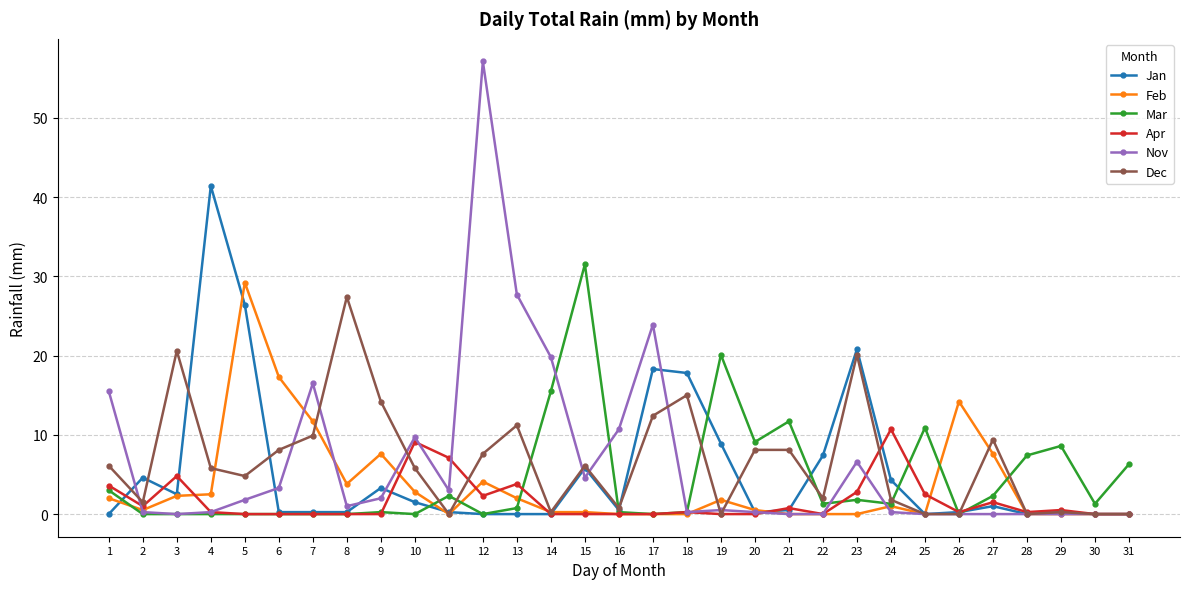

True or false: Dec and Feb cross at least once.

True